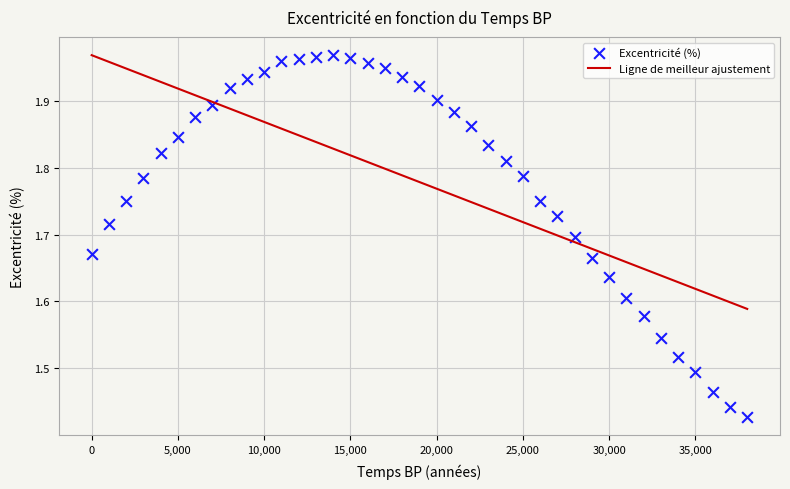

What is the range of X values (max minus min)?

38000.0